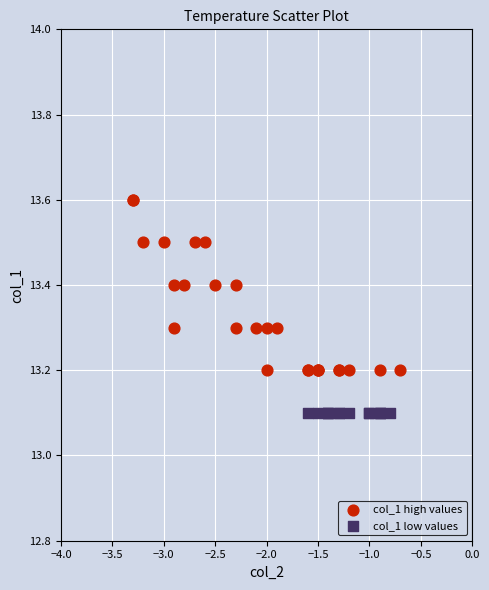

Which series contains the lowest Y value?

col_1 low values